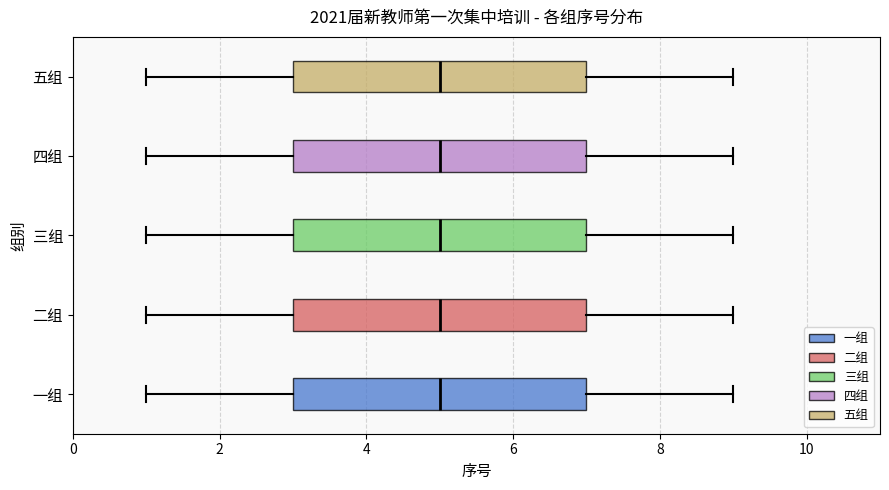

Reading bottom to top, transcribe this box plot: for each box, give where its median line is, the range the box spans, and where its two whiskers end, as read against the x-axis. The values are not printed on the chart, so give them approximately, as read against the axis.

一组: median 5, box 3 to 7, whiskers 1 to 9
二组: median 5, box 3 to 7, whiskers 1 to 9
三组: median 5, box 3 to 7, whiskers 1 to 9
四组: median 5, box 3 to 7, whiskers 1 to 9
五组: median 5, box 3 to 7, whiskers 1 to 9